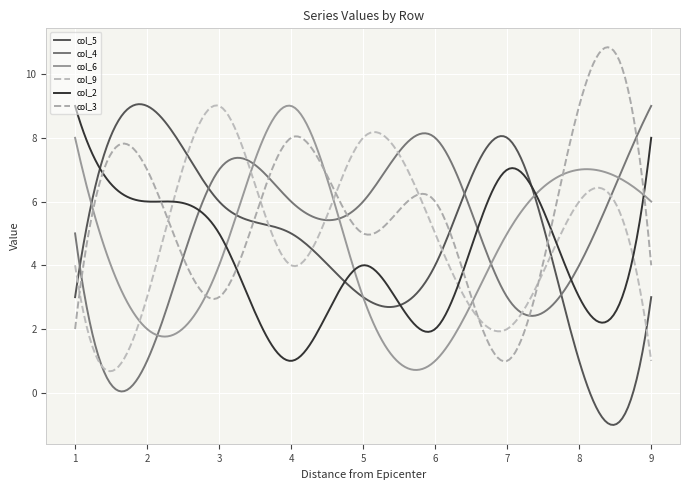

Is this an area chart (filled region under the line)?

No